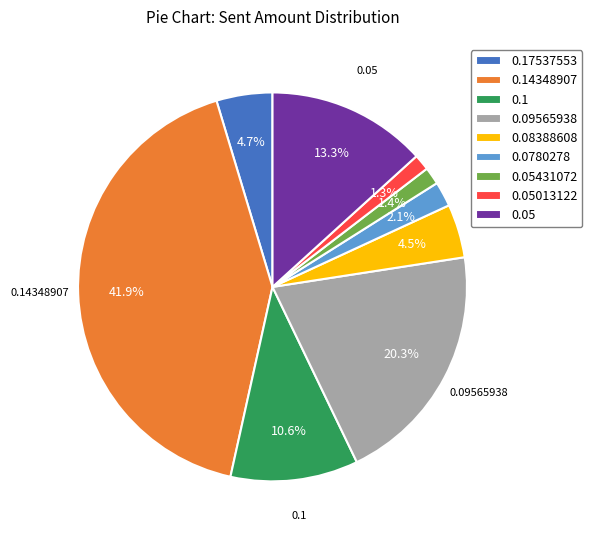

Which slice is the largest?

0.14348907